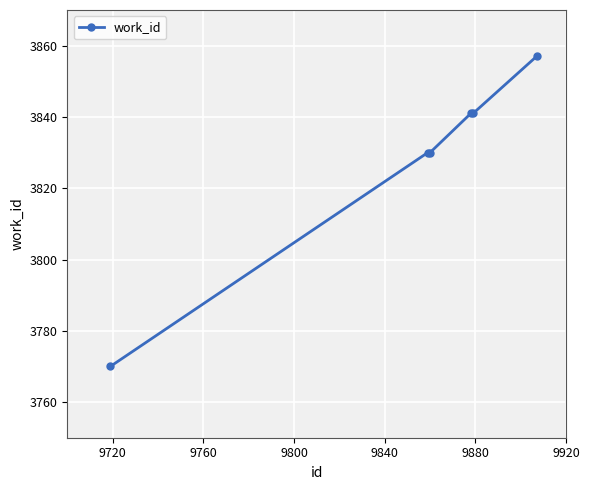

How many values are between 3830 and 3841?

4